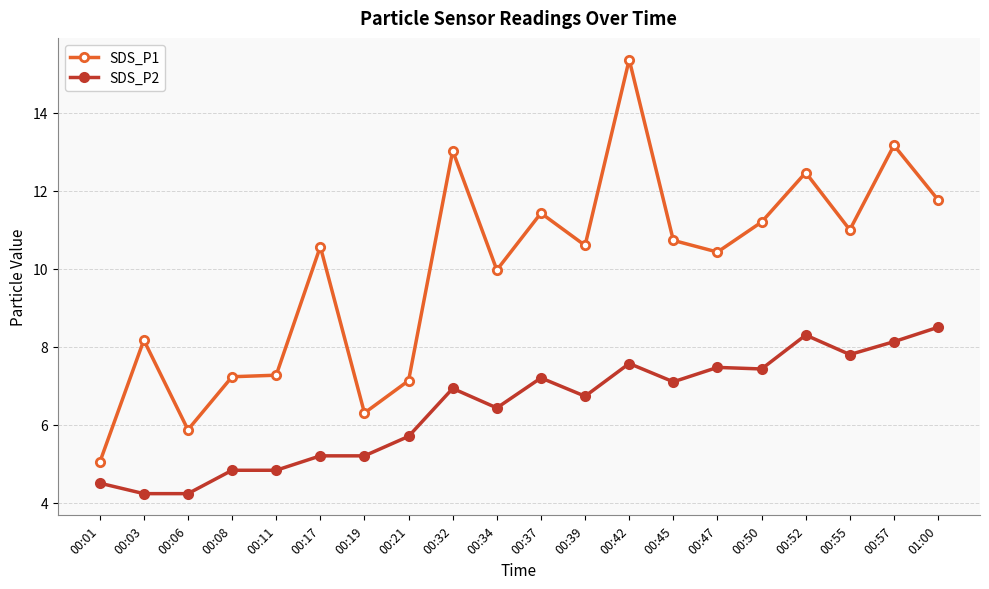

Does the chart have visible grid lines?

Yes